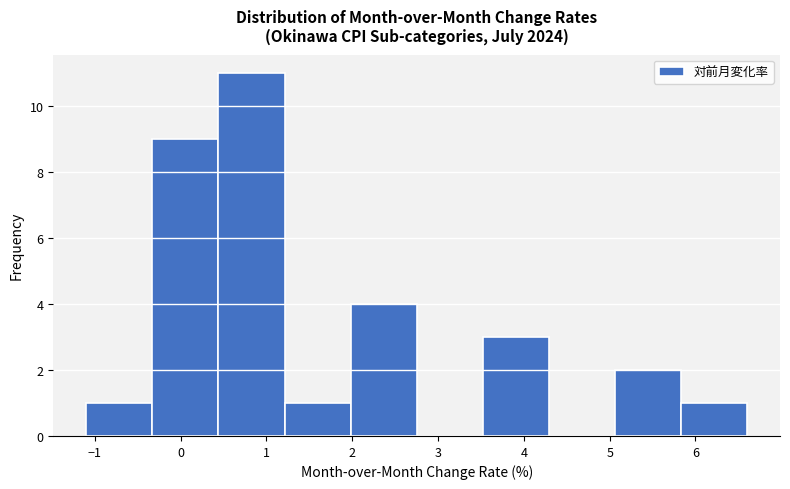

What is the height of the bar covering 3.52 to 4.29 on the x-axis? Neither the bar edges nor the heights are printed on the chart, so give them approximately, as read against the axes.

3